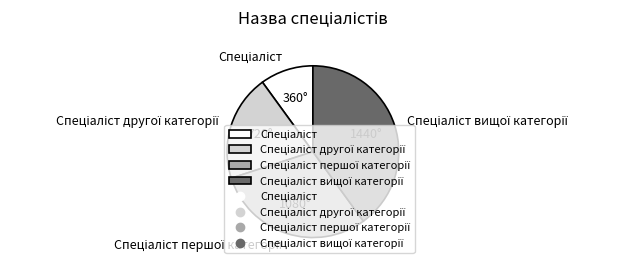

Is there a majority slice in this chart?

No